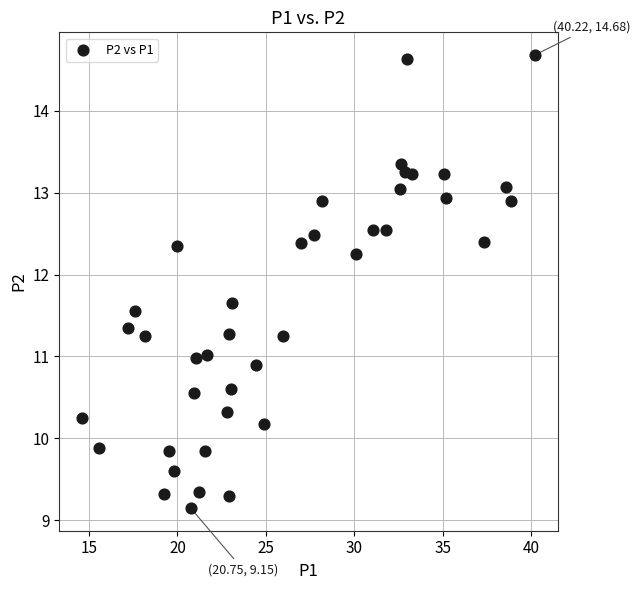

What is the range of Y values (max minus min)?

5.5